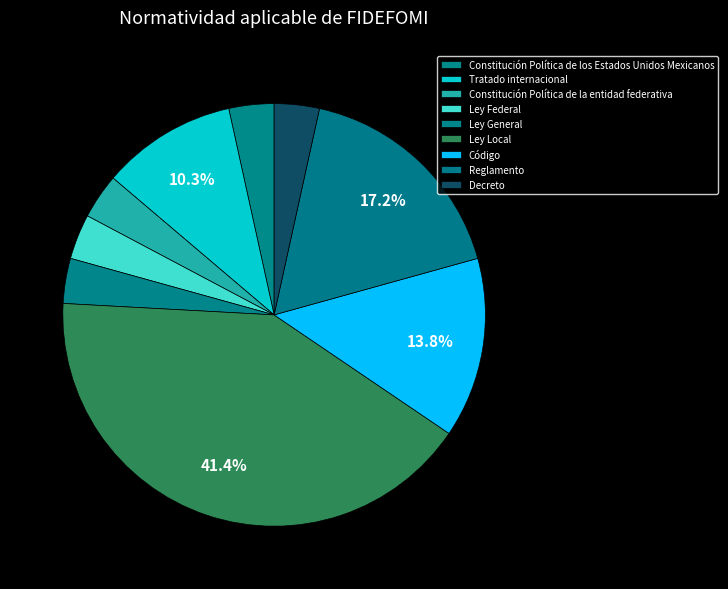

What percentage do Decreto and Constitución Política de la entidad federativa together represent?

6.9%